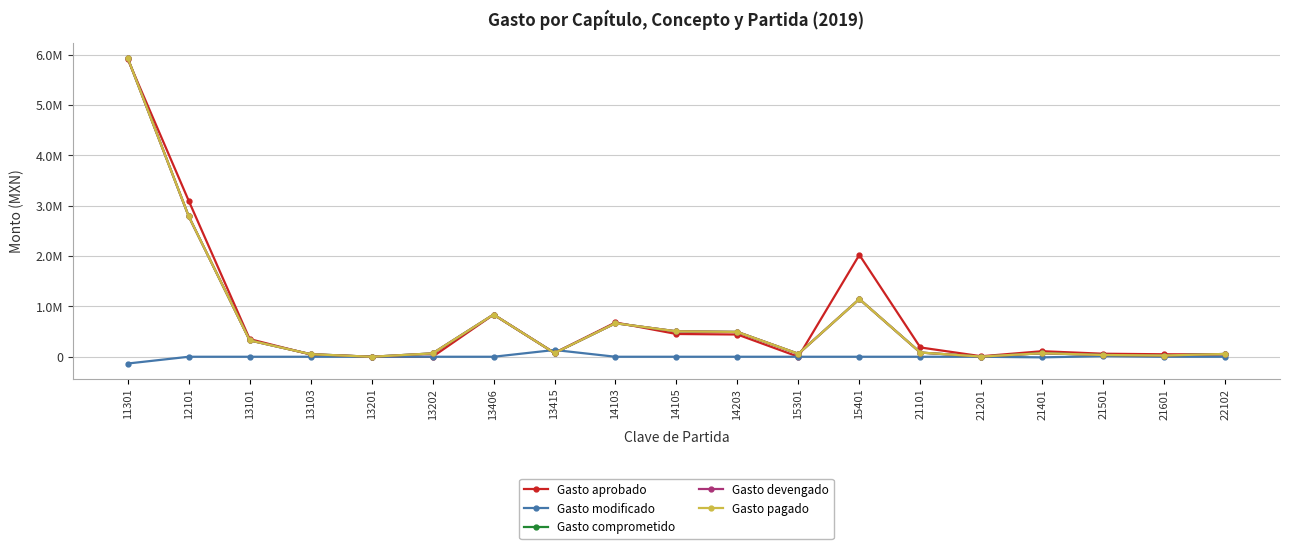

What is the difference between the second highest and second lowest values in the Gasto devengado series?

2785938.5